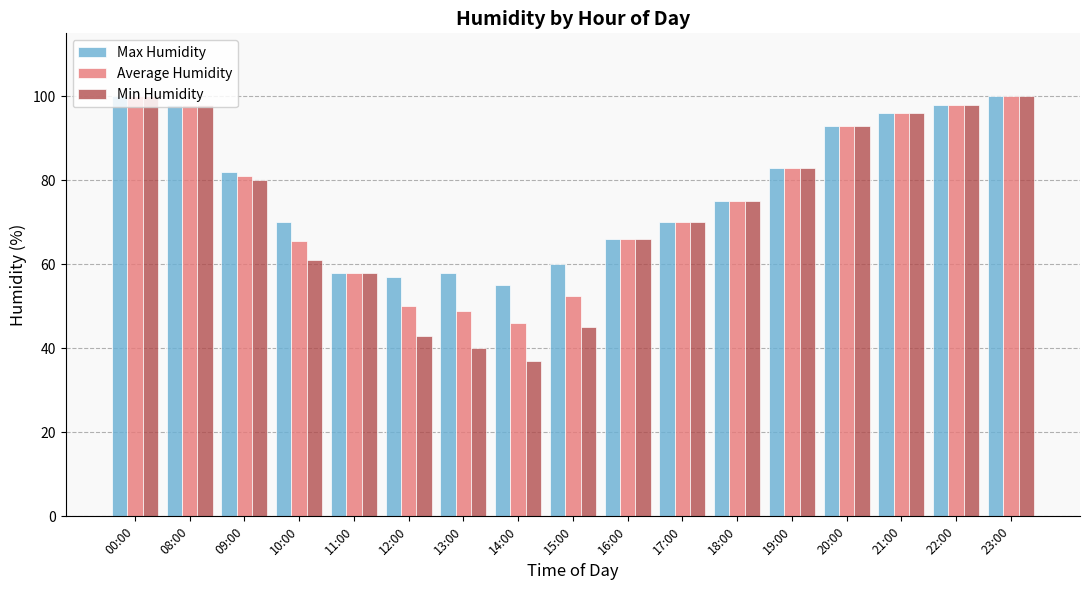

At how many categories does at least one series exceed 91?

6